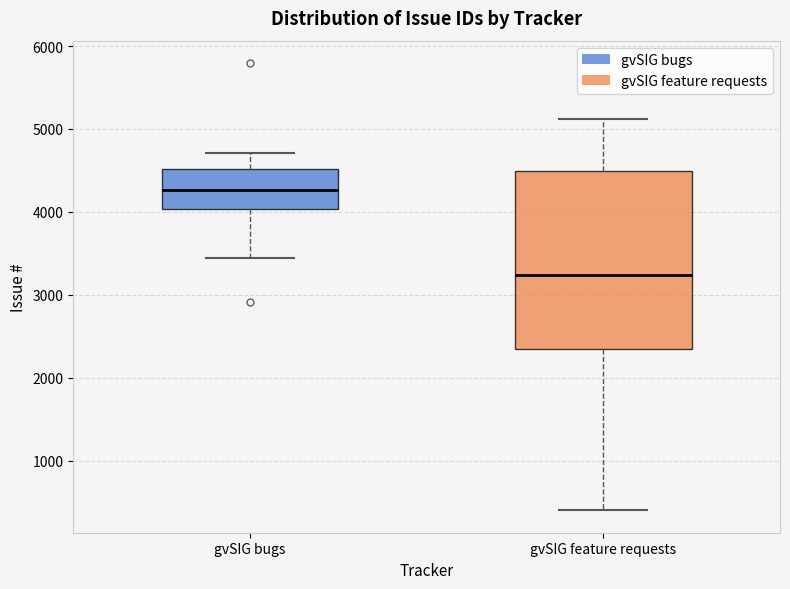

Which box's median line is the highest?

gvSIG bugs